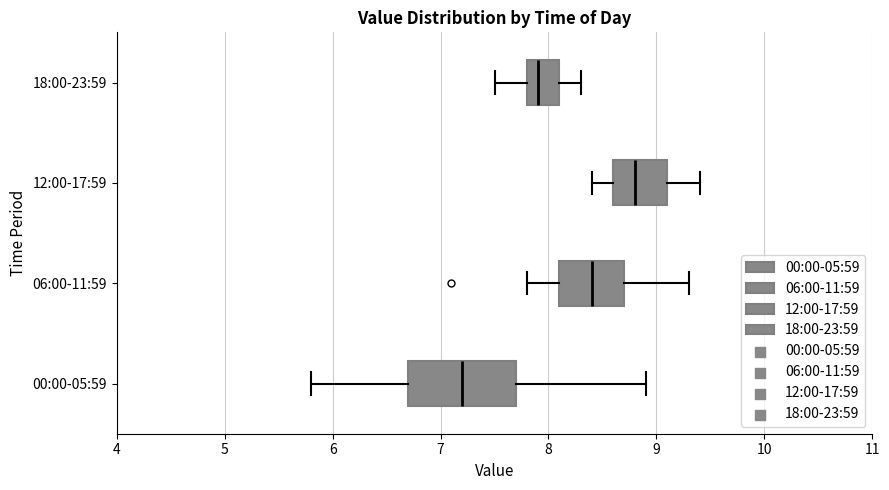

Which box's median line is the furthest to the right?

12:00-17:59